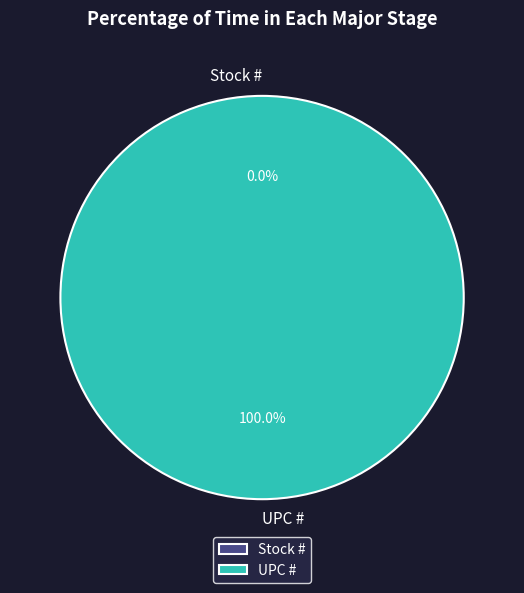

Is it true that UPC # is 100% of the pie?

True